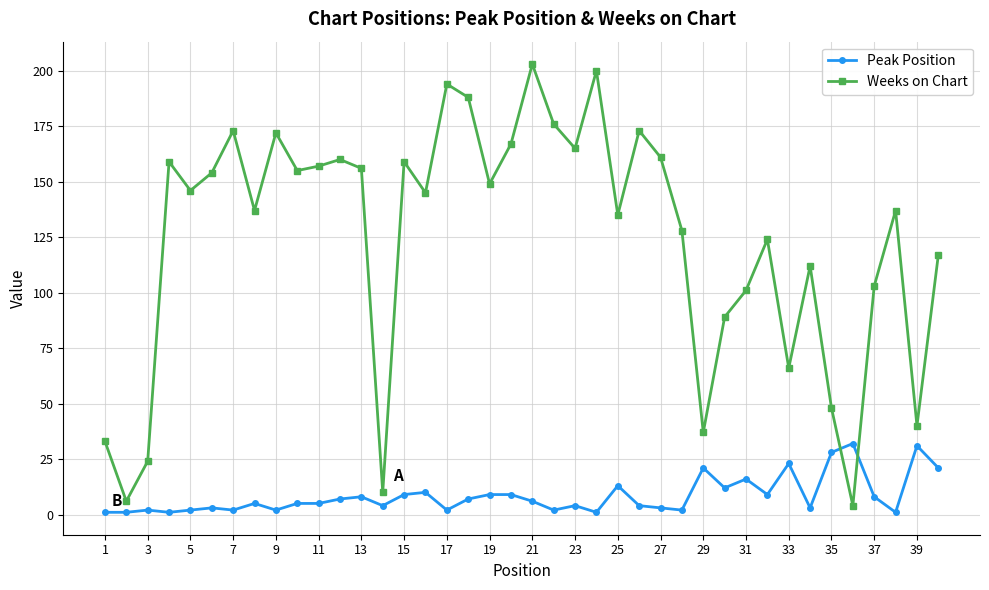

What is the smallest value displayed?

1